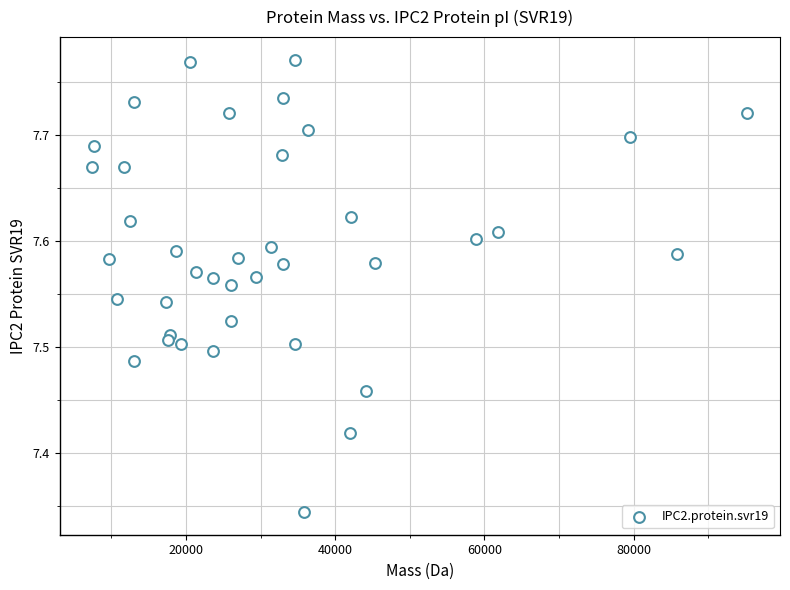

What is the range of Y values (max minus min)?

0.4